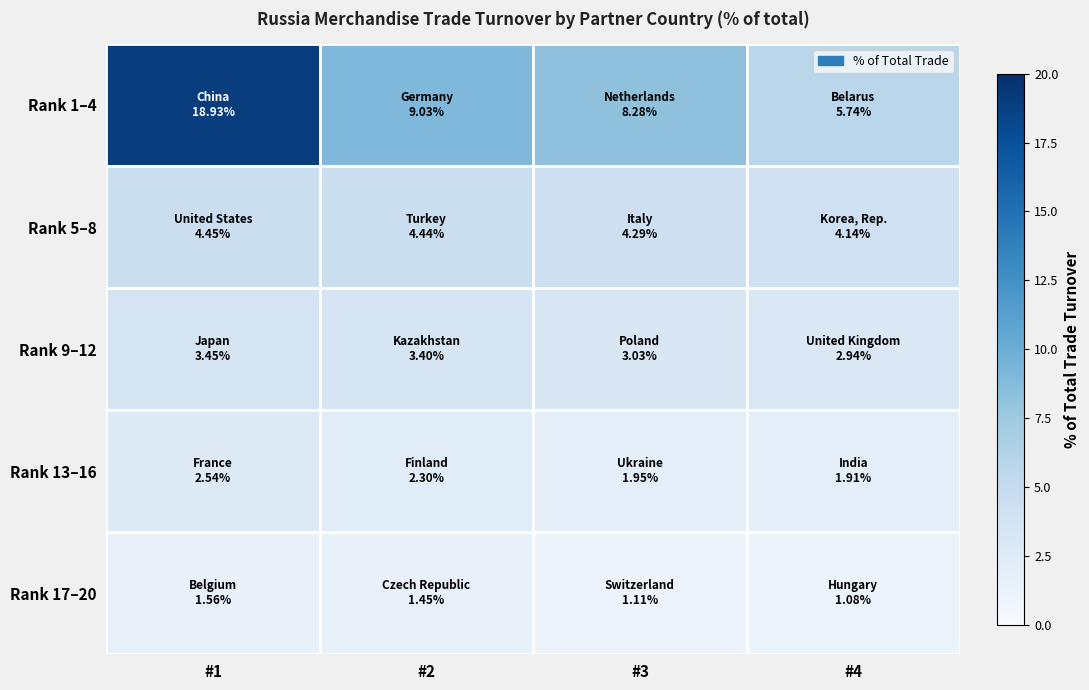

At how many categories does at least one series exceed 11?

1